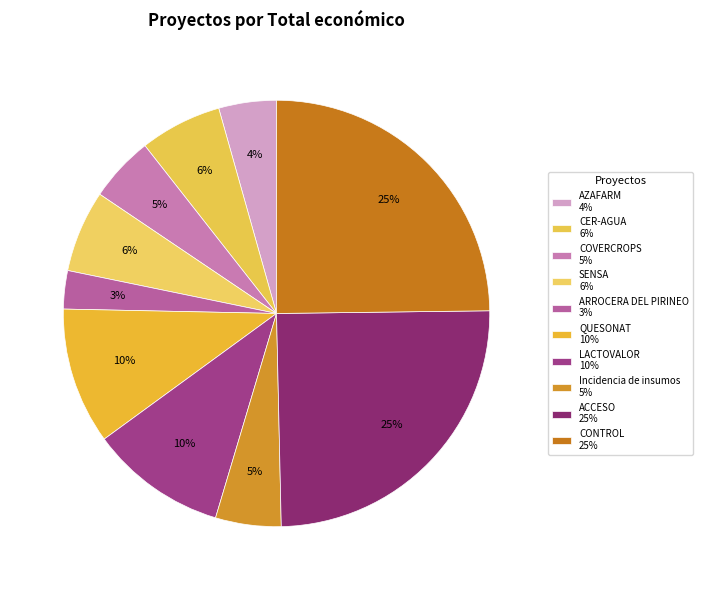

Is it true that Incidencia de insumos is 18% of the pie?

False